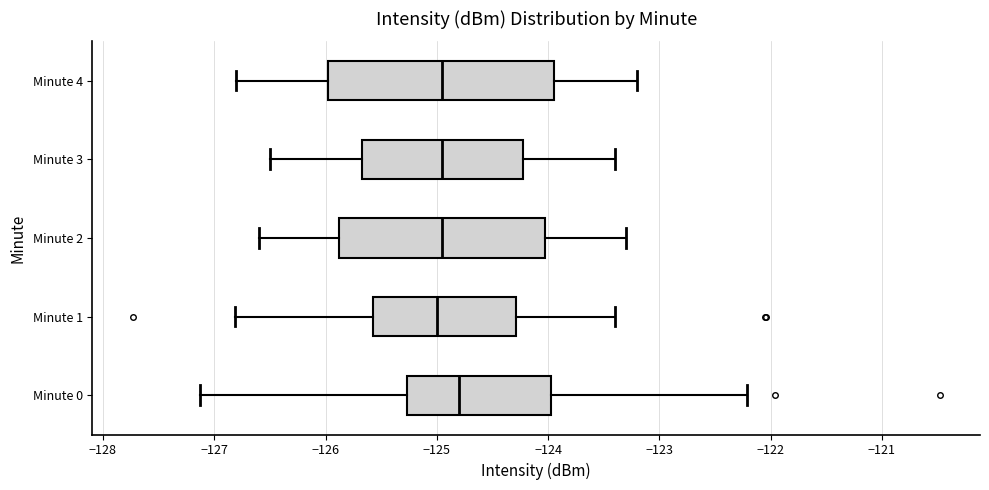

Comparing the boxes themselves (not the whiskers), which one is the widest?

Minute 4